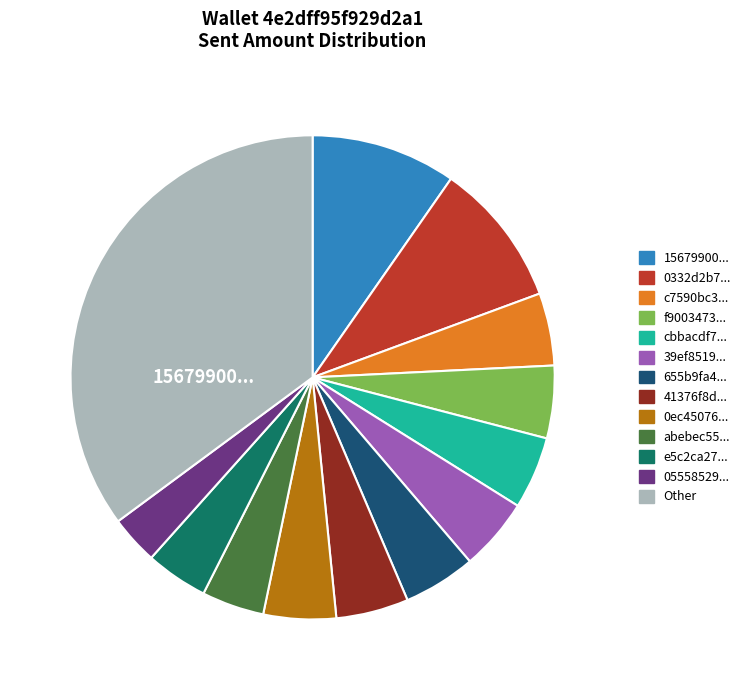

Is there any slice that represents more than half of the pie?

No